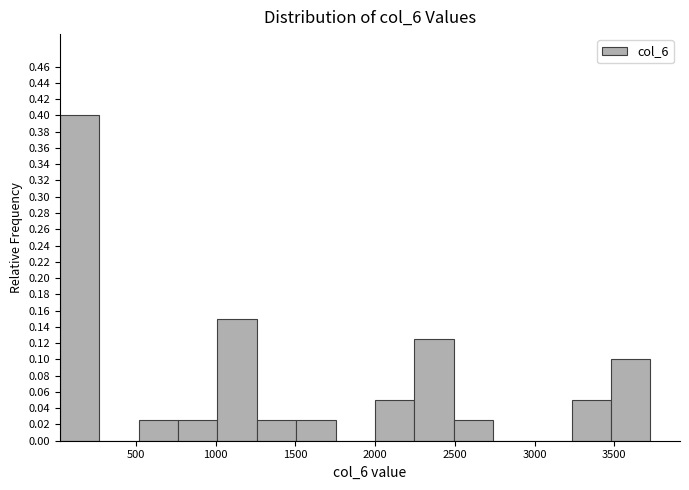

Reading left to right, list every bar in this chart as the range it spans on the x-axis followed by its height. Neither the bar edges nor the heights are printed on the chart, so give them approximately, as read against the axes.

0 to 250: 0.400
250 to 500: 0
500 to 750: 0.026
750 to 1000: 0.026
1000 to 1250: 0.150
1250 to 1500: 0.026
1500 to 1750: 0.026
1750 to 2000: 0
2000 to 2250: 0.050
2250 to 2500: 0.126
2500 to 2750: 0.026
2750 to 3000: 0
3000 to 3250: 0
3250 to 3500: 0.050
3500 to 3750: 0.100